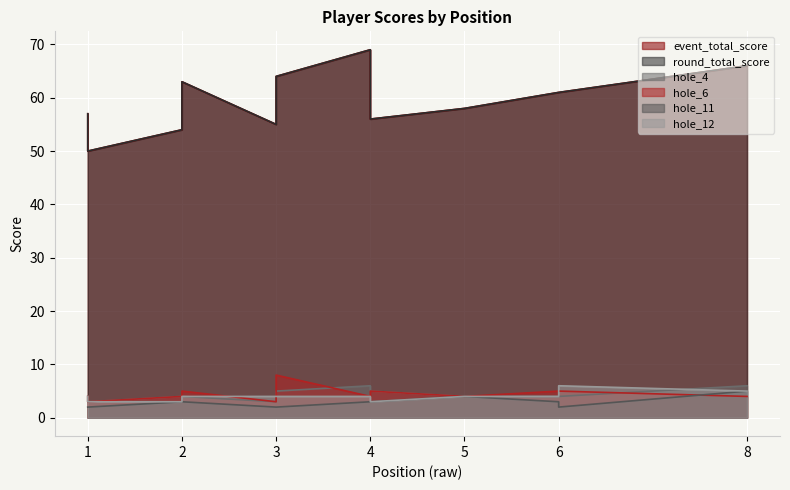

What is the total value across all series at 1?

128